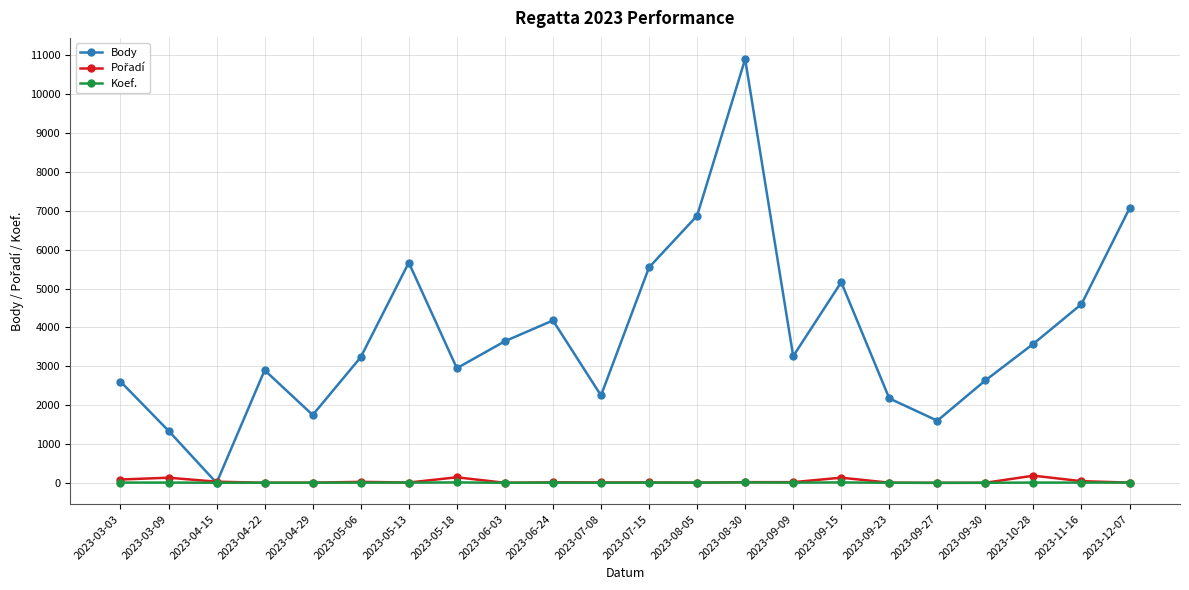

In Body, how many points are higher than both neighbors (excluding endpoints)?

5